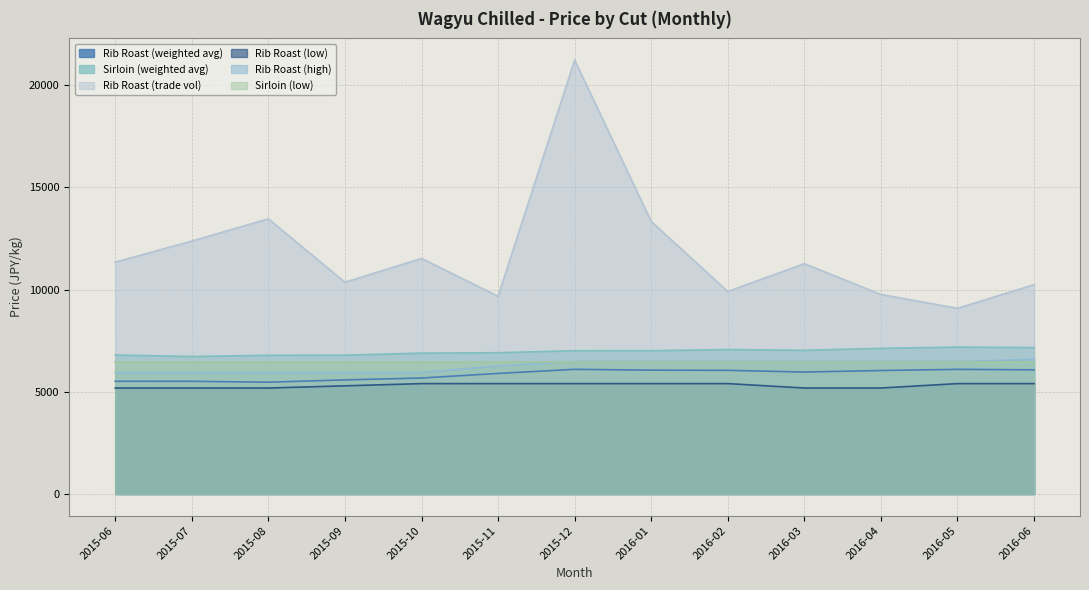

How many data points in Rib Roast (high) are less than 6480?

6